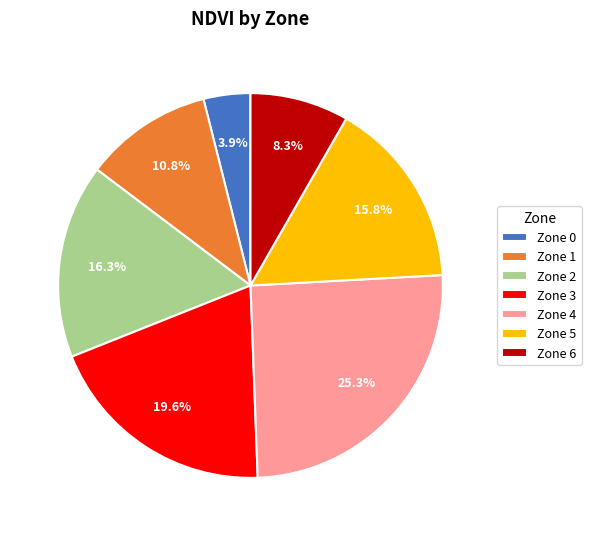

Is there a majority slice in this chart?

No